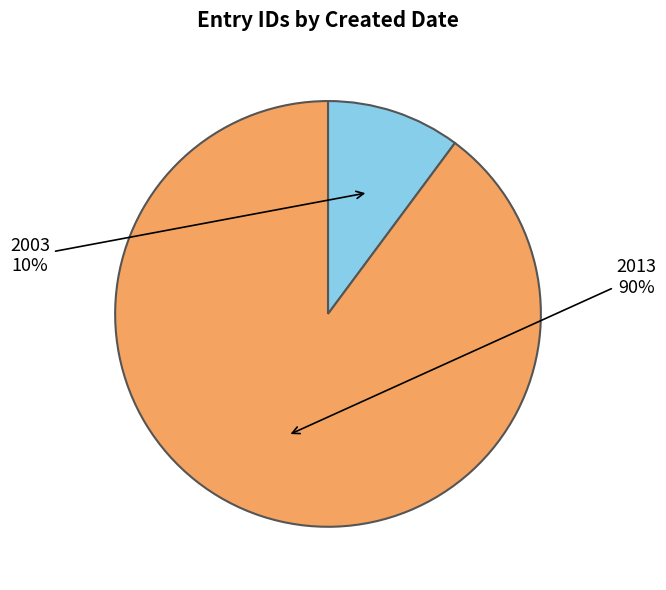

The 2013 slice represents 90% of the pie. True or false?

True